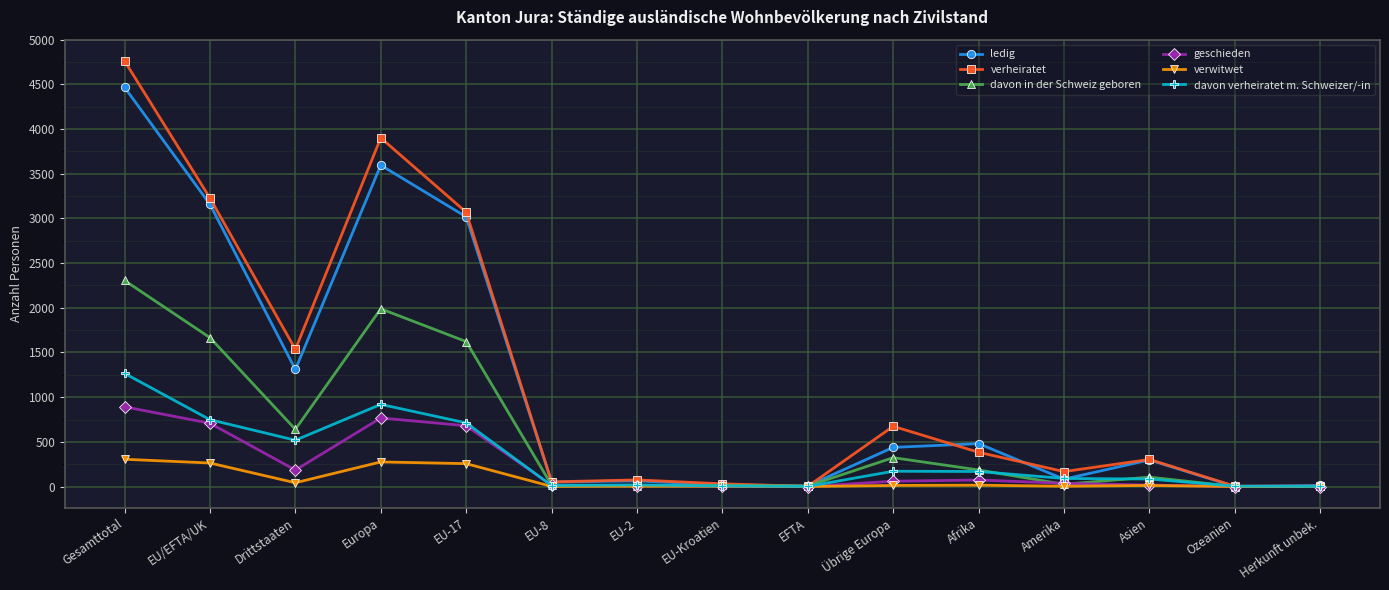

At which label is ledig closest to 2234?

EU-17